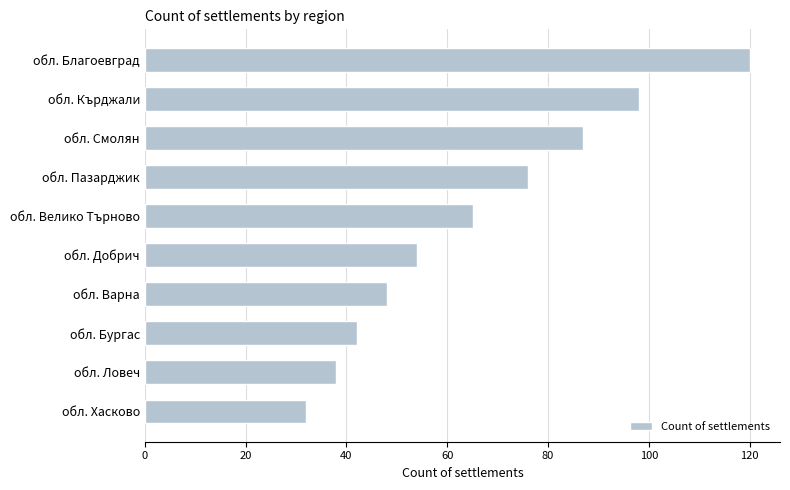

What is the label of the 3rd bar from the top?

обл. Смолян